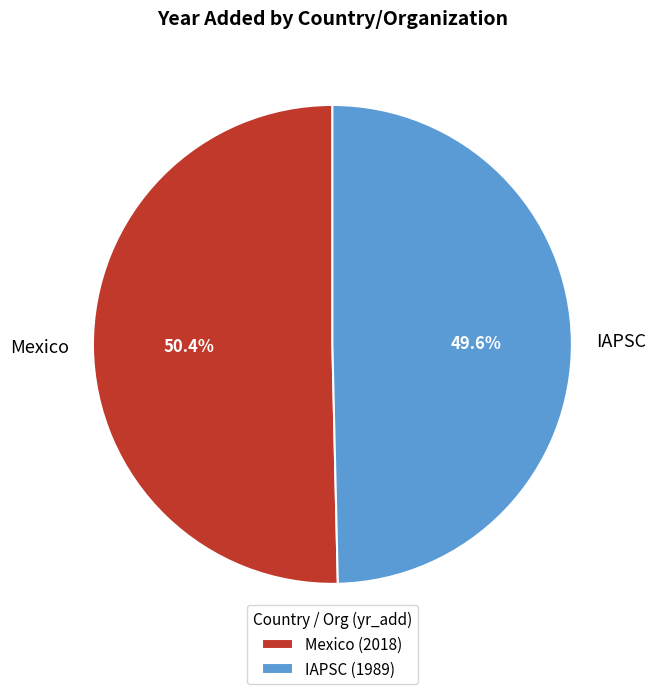

Which category has the smallest portion of the pie?

IAPSC